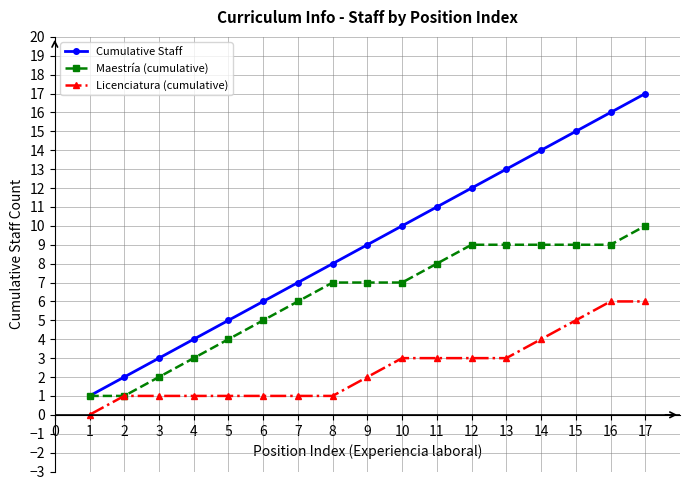

What is the total value across all series at 3?

6